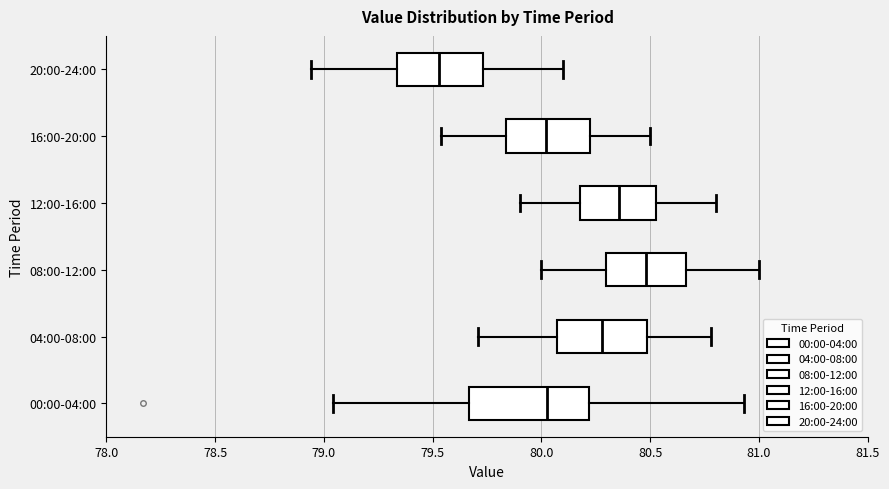

Which box's median line is the furthest to the left?

20:00-24:00